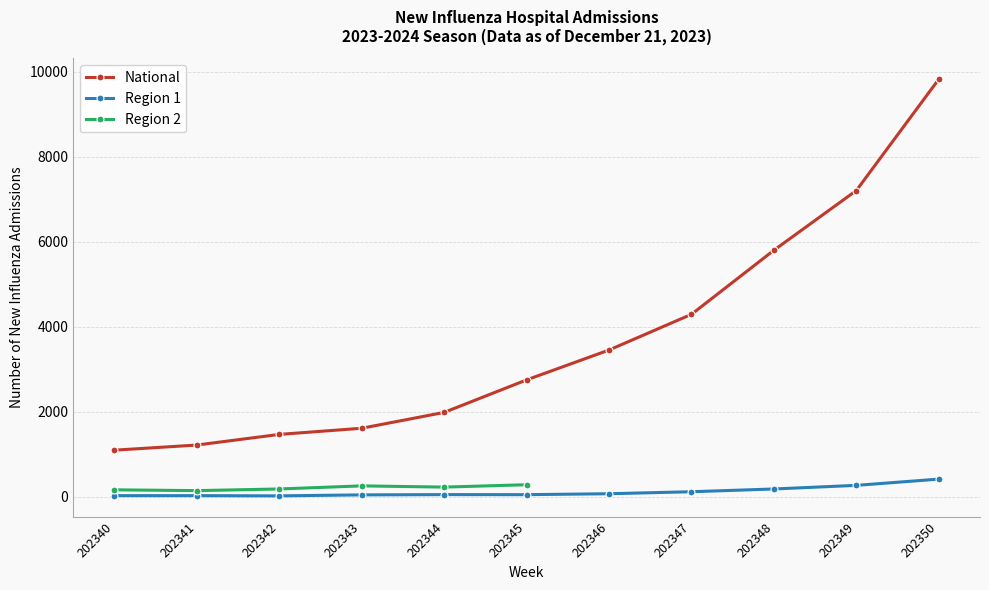

Where does the Region 1 series first go above 48?

202346